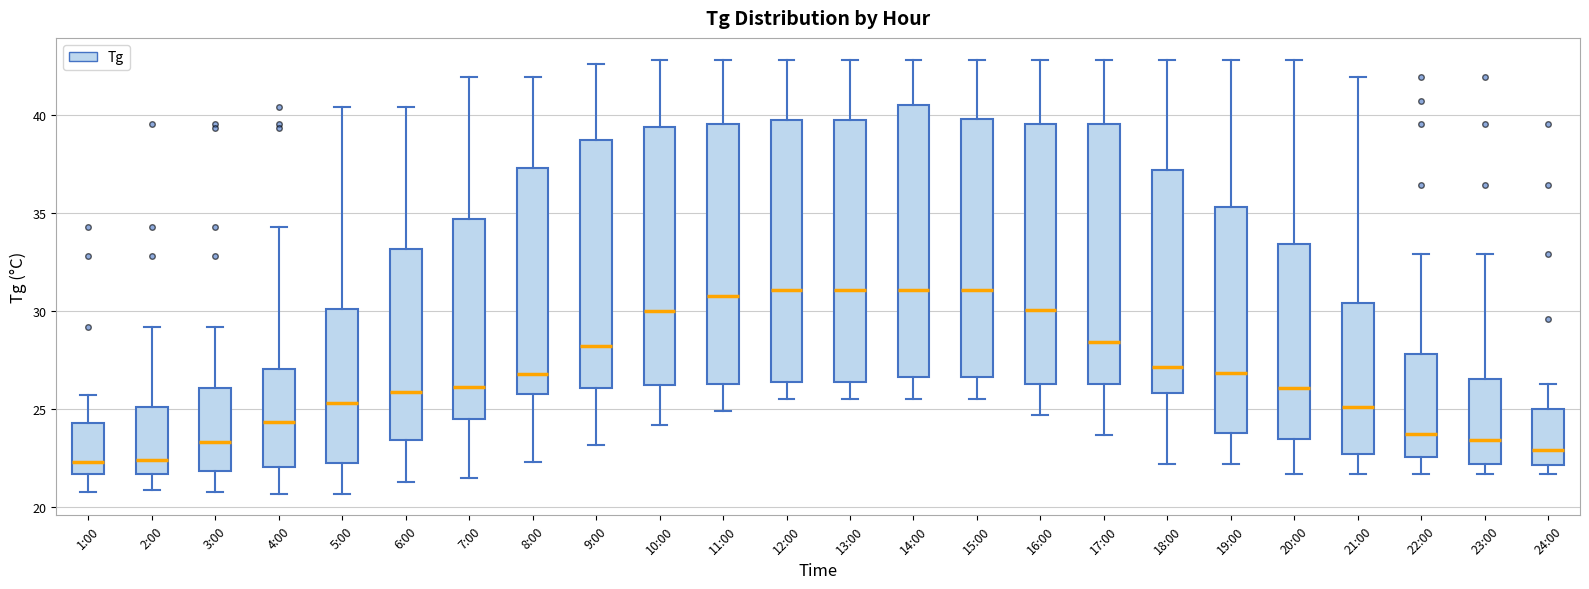

Where does the upper whisker of the box for 5:00 end on the y-axis? The values are not printed on the chart, so give them approximately, as read against the axis.

40.5